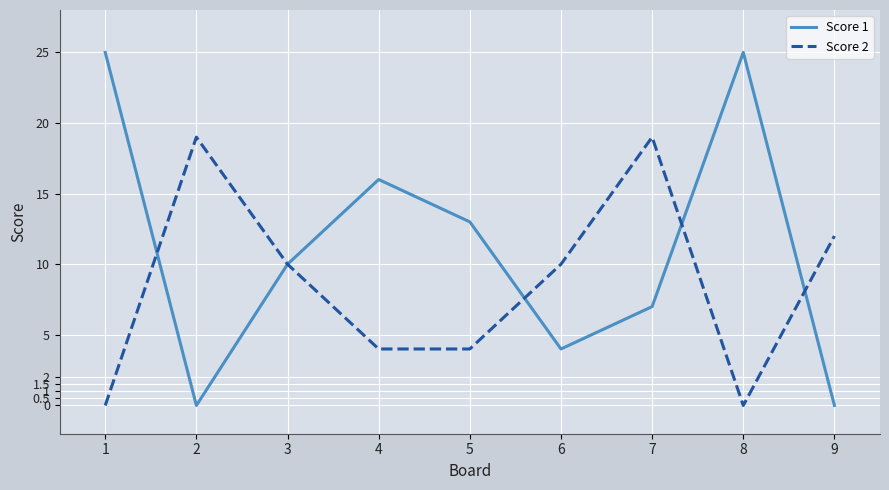

True or false: Score 2 and Score 1 cross at least once.

True